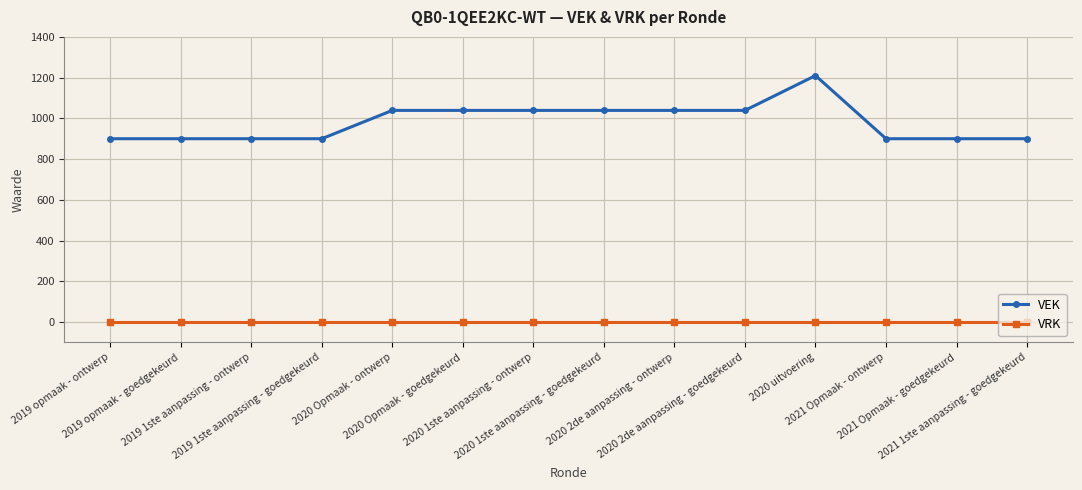

Rank the series at 2020 1ste aanpassing - ontwerp from highest to lowest value.

VEK, VRK